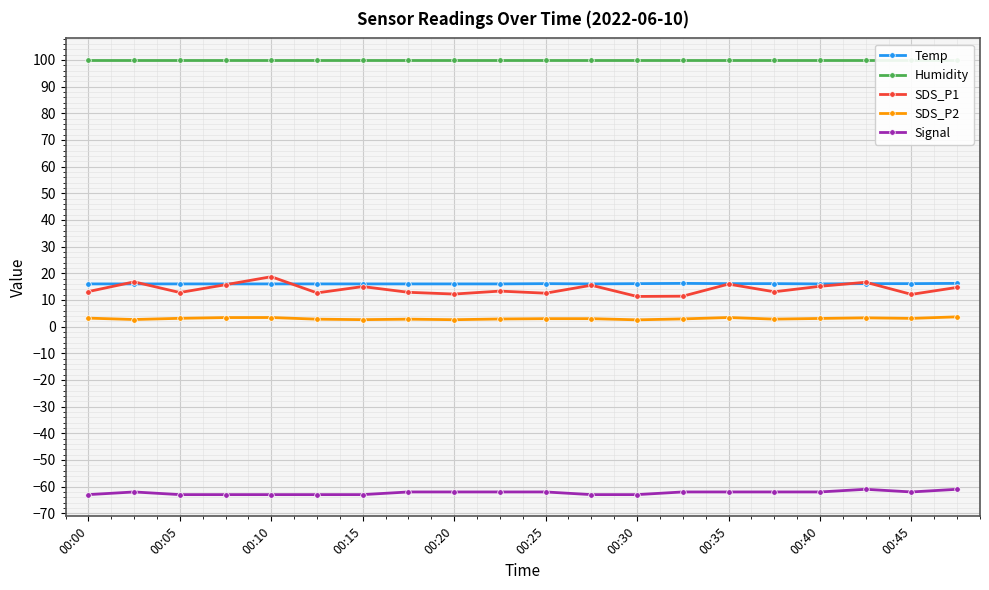

True or false: SDS_P1 has a value of 24.0 at 17.

False